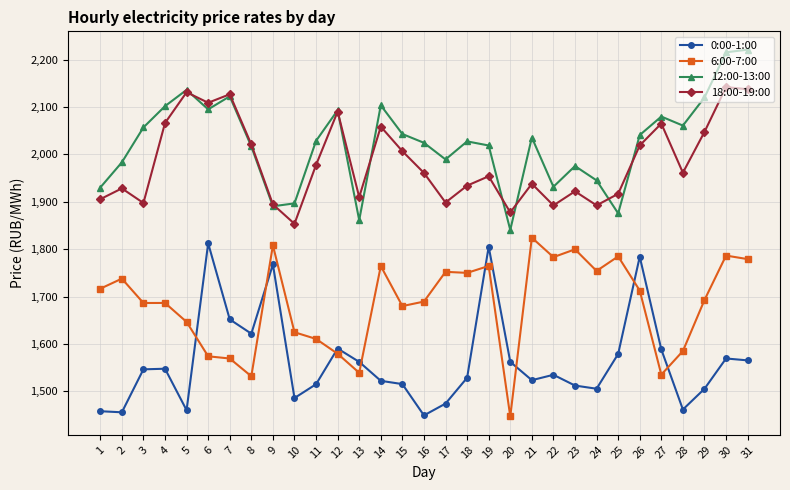

At 25, list the series in order from largest to smallest.

18:00-19:00, 12:00-13:00, 6:00-7:00, 0:00-1:00